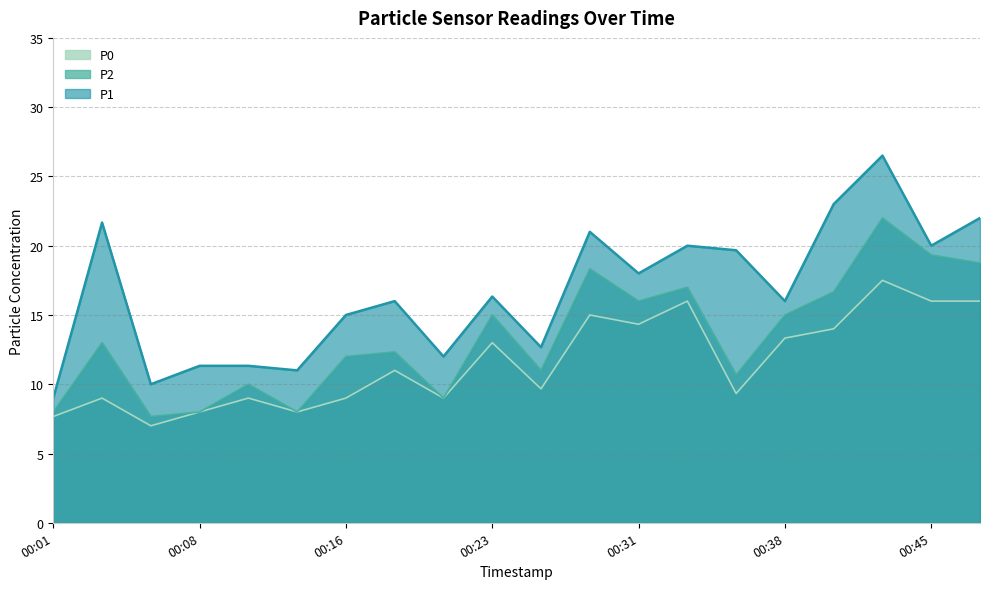

At which category does P1 reach its first local valley?

00:06